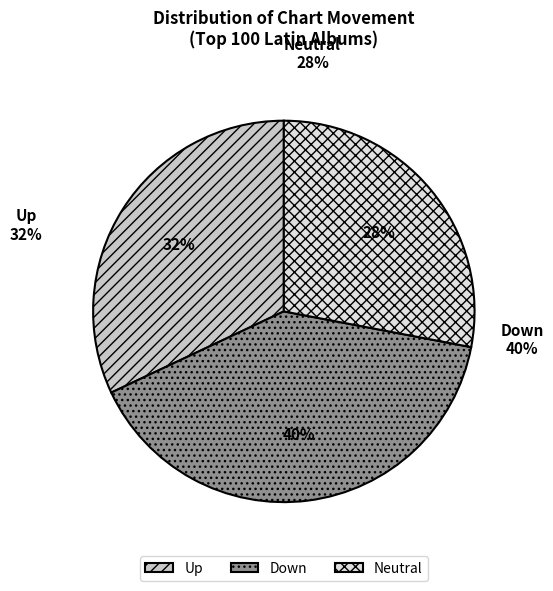

Combined, what portion of the pie is down and up?

72.0%